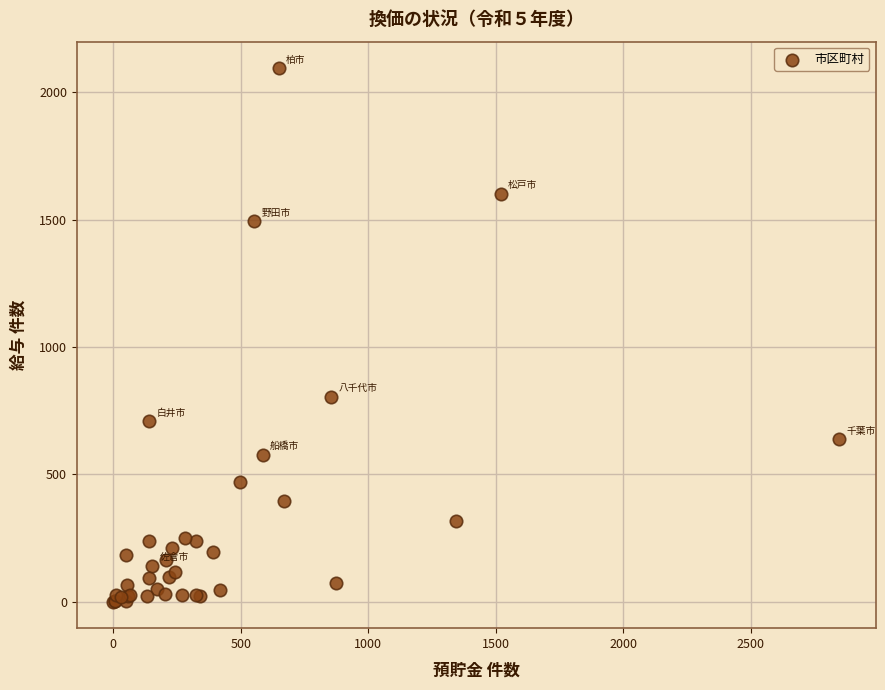

What Y value in the scatter plot is closest to 1047?

804